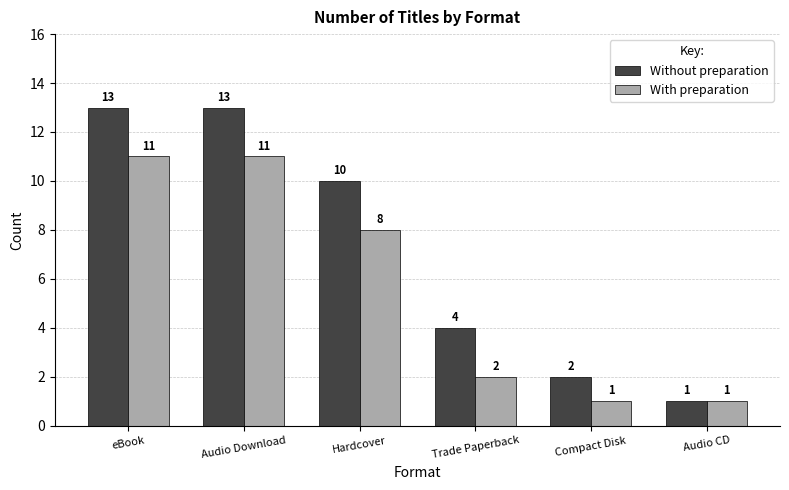

Is the value of With preparation at Audio CD greater than the value of Without preparation at eBook?

No